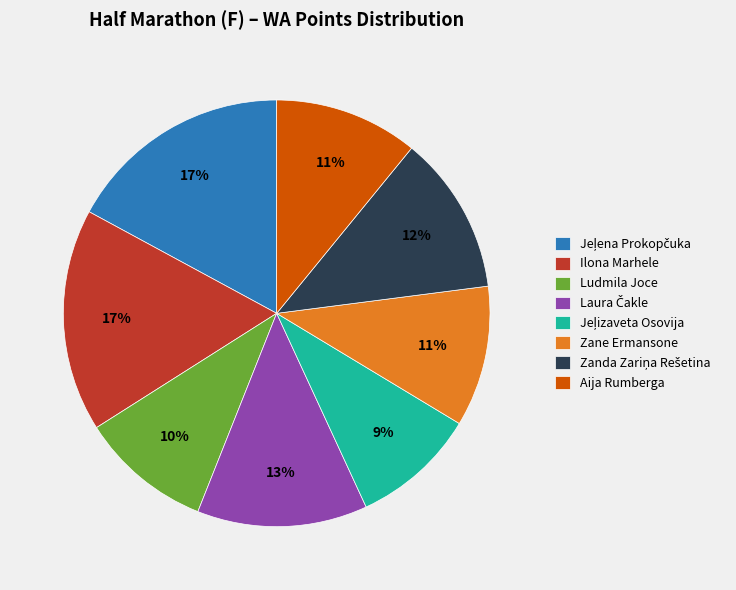

How many segments does this pie chart have?

8